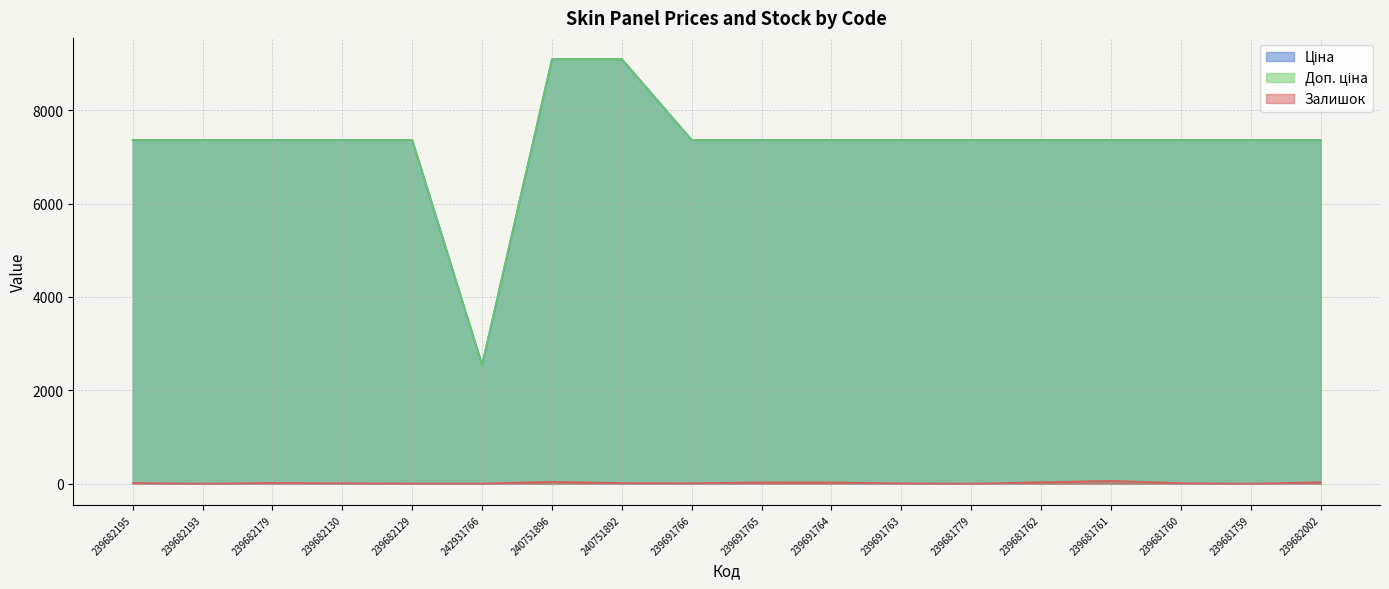

How many values in the Доп. ціна series are below 7360?

1